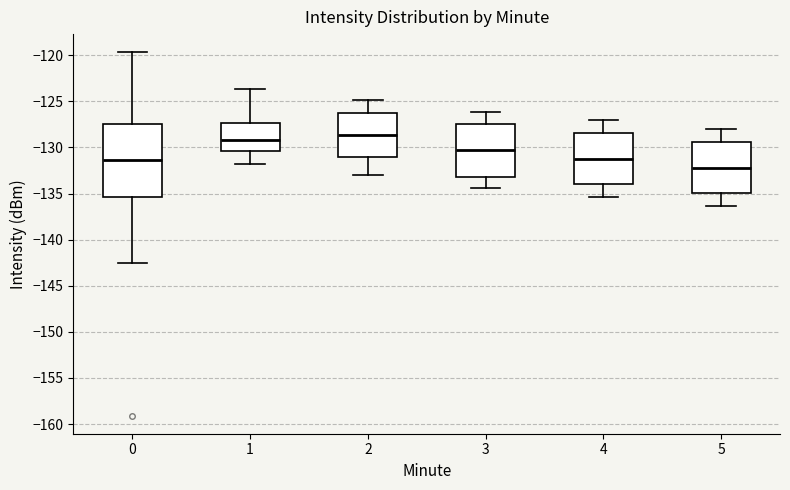

Which box has the highest median line?

2